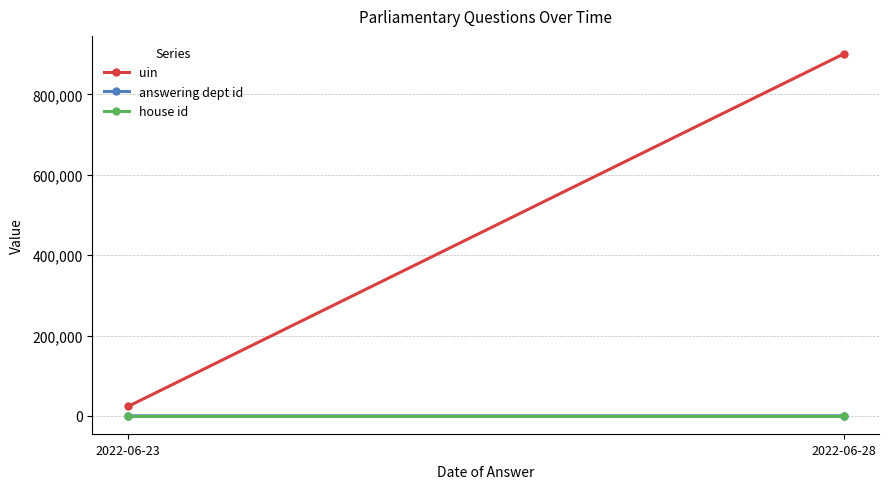

Read the house id value at 2022-06-28.

1.0